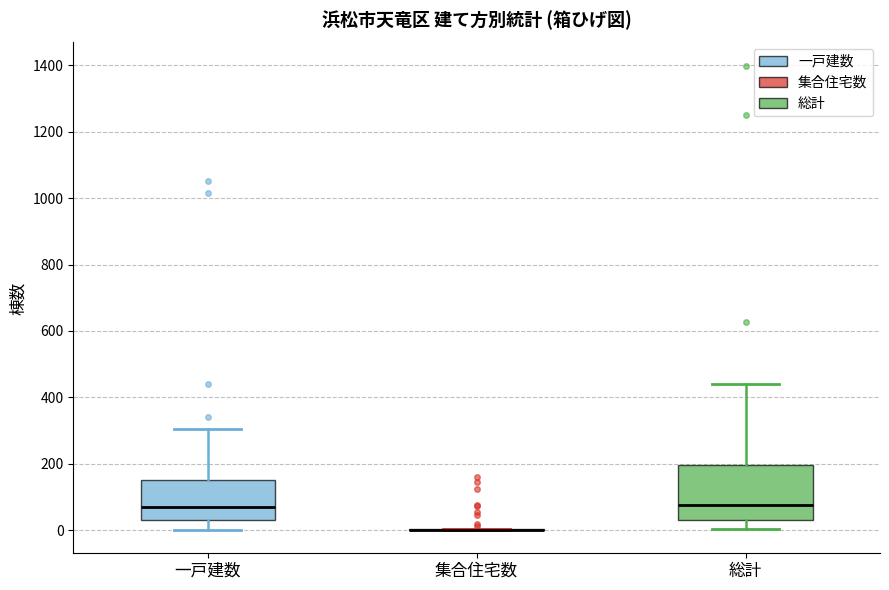

Reading left to right, read every box against the y-axis: the position of its median line, the range the box covers, and the ends of its whiskers. The values are not printed on the chart, so give them approximately, as read against the axis.

一戸建数: median 60, box 20 to 160, whiskers 0 to 300
集合住宅数: box collapsed to a line at 0, whiskers 0 to 0
総計: median 80, box 40 to 200, whiskers 0 to 440